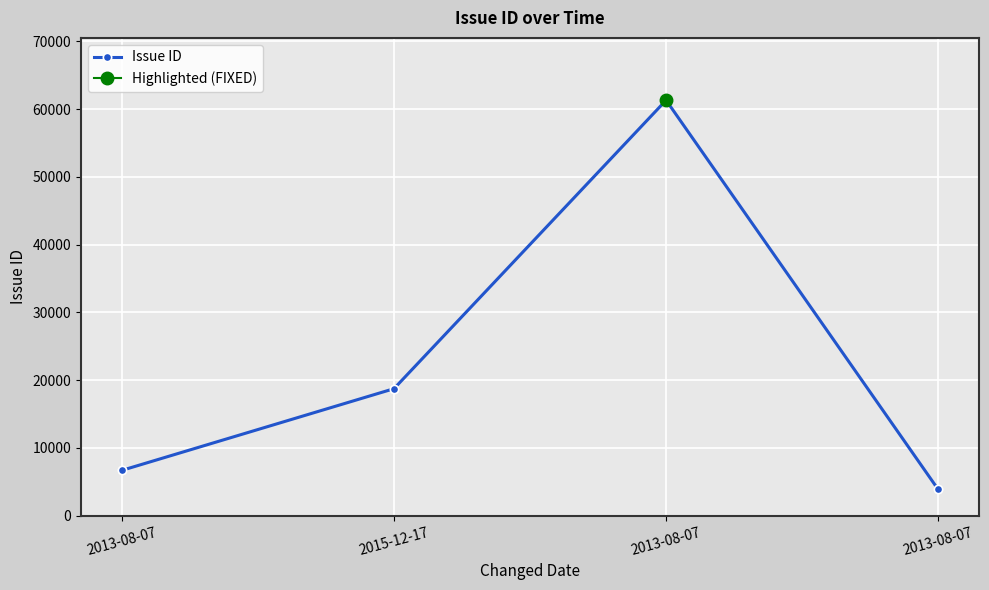

Reading left to right, list all the values displayed in this chart.

2013-08-07=6695	2015-12-17=18748	2013-08-07=61324	2013-08-07=3875